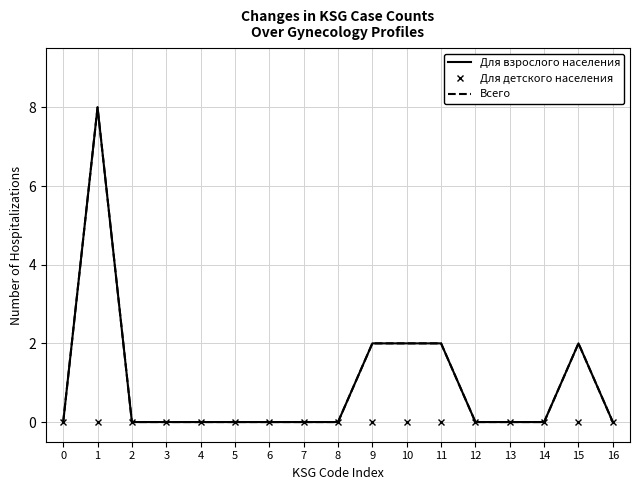

Reading right to left, what are all the values shown in this chart?

Для взрослого населения: 16=0	15=2	14=0	13=0	12=0	11=2	10=2	9=2	8=0	7=0	6=0	5=0	4=0	3=0	2=0	1=8	0=0
Для детского населения: 16=0	15=0	14=0	13=0	12=0	11=0	10=0	9=0	8=0	7=0	6=0	5=0	4=0	3=0	2=0	1=0	0=0
Всего: 16=0	15=2	14=0	13=0	12=0	11=2	10=2	9=2	8=0	7=0	6=0	5=0	4=0	3=0	2=0	1=8	0=0